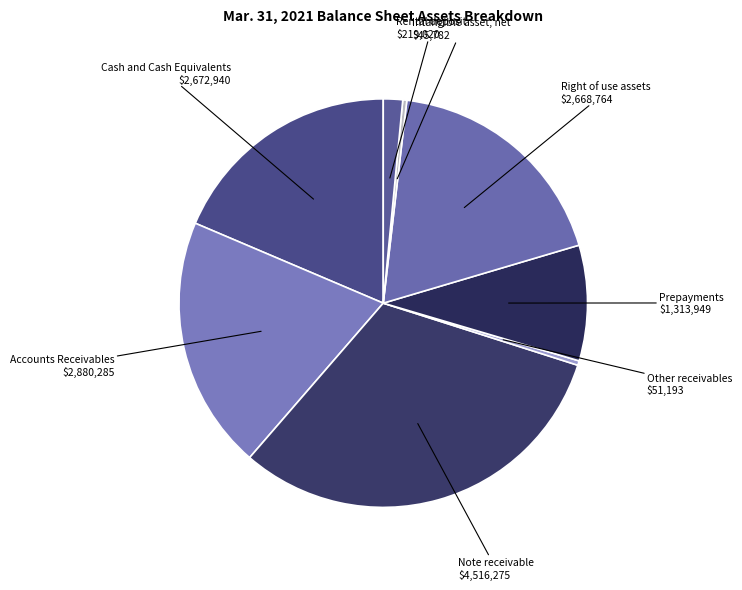

Approximately how many times larger is the value at Cash and Cash Equivalents compared to Rental deposit?

12.2